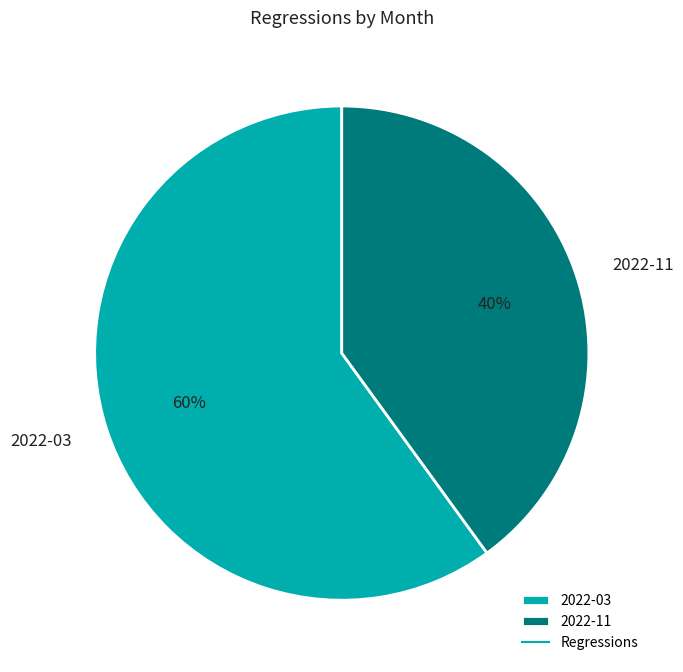

Does 2022-03 account for over 50% of the chart?

Yes